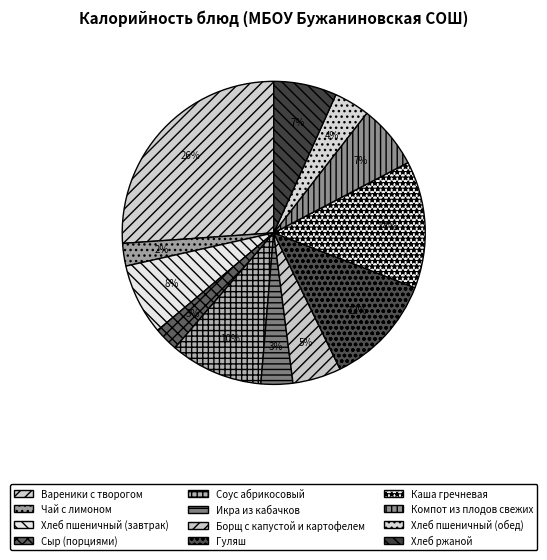

How many segments does this pie chart have?

12